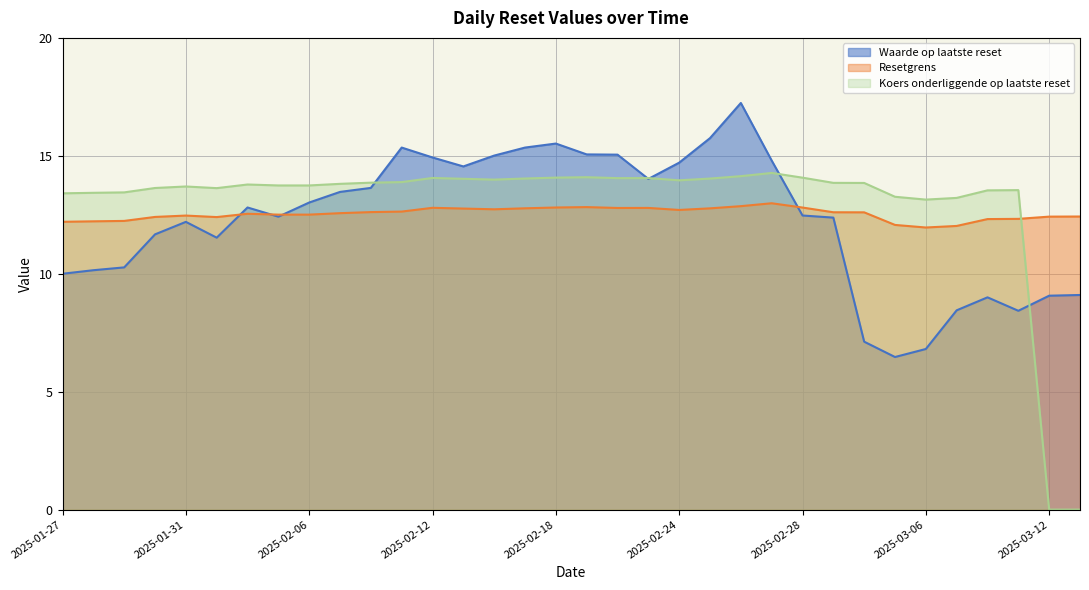

What is the label of the 26th point from the right?

2025-02-06